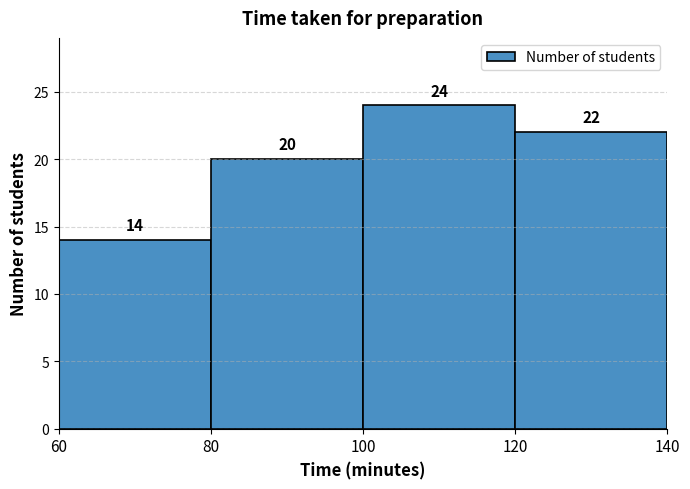

Which range on the x-axis has the tallest bar?

100 to 120